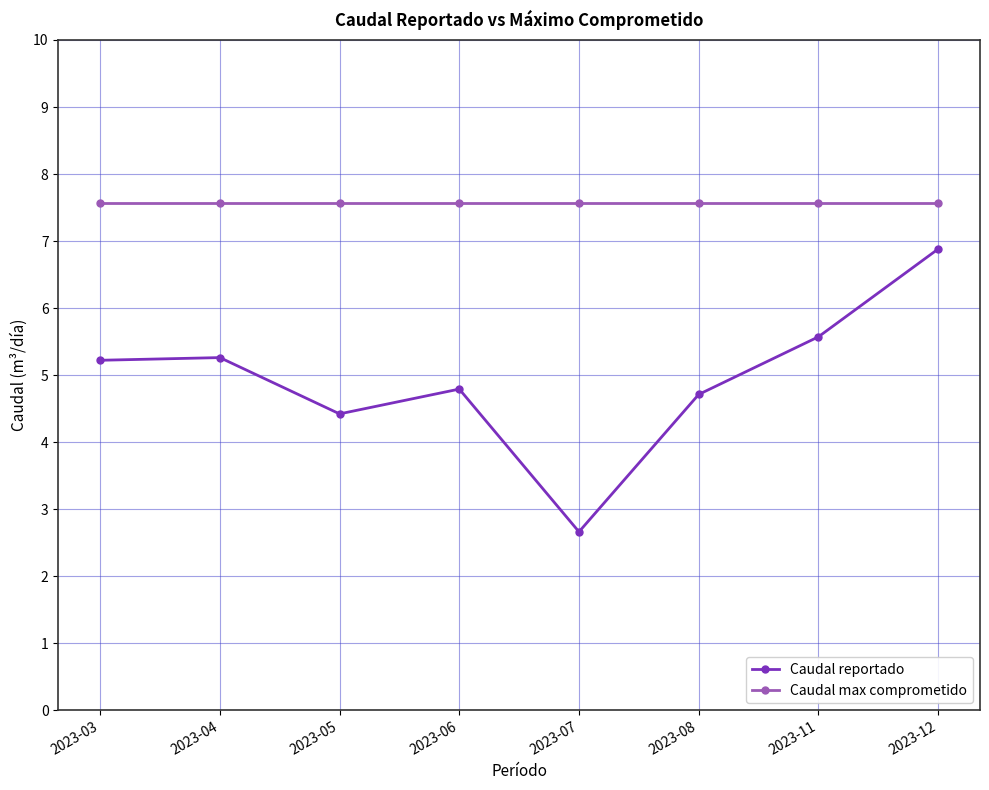

Is the value of Caudal max comprometido at 2023-12 greater than the value of Caudal reportado at 2023-04?

Yes